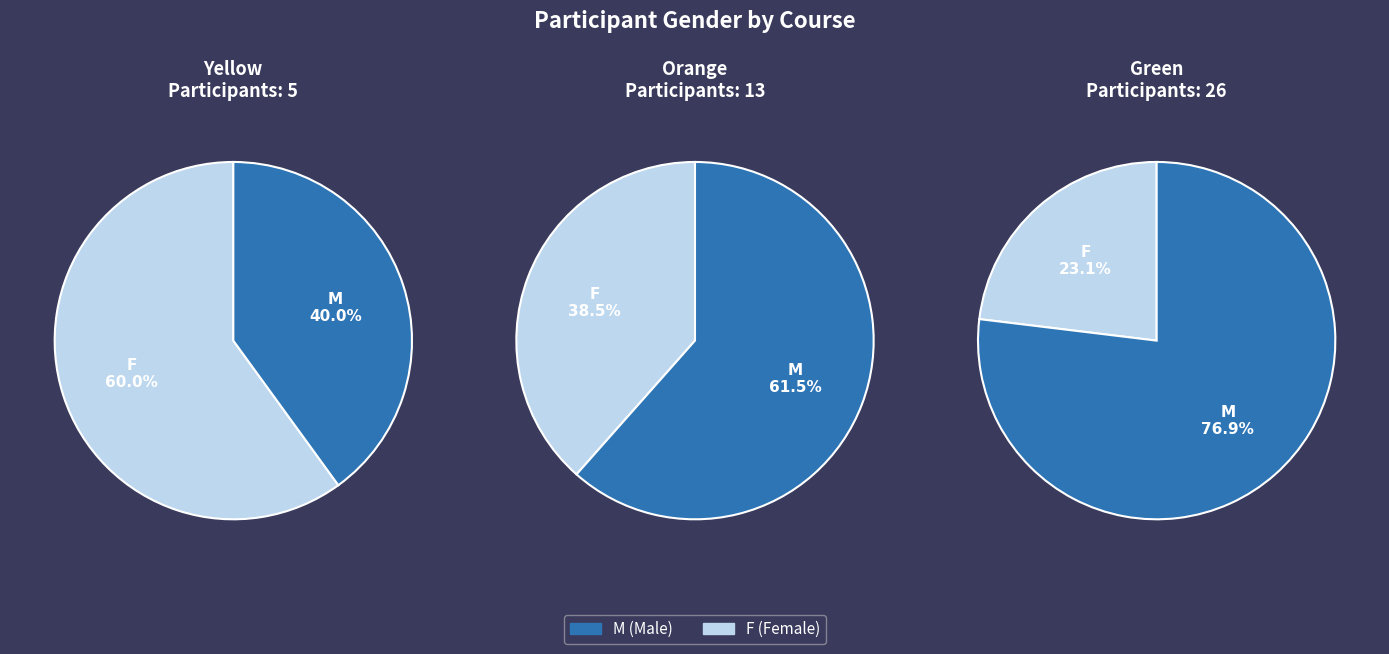

To the nearest percent, what is the combined percentage of M and F?

100%